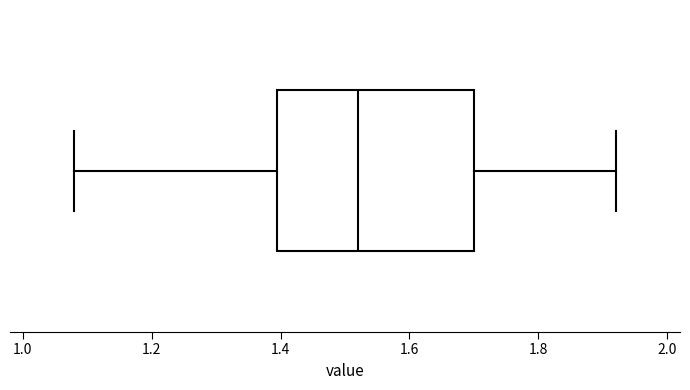

Read this box plot against the x-axis: the position of the median line, the range covered by the box, and the ends of both whiskers. The values are not printed on the chart, so give them approximately, as read against the axis.

median 1.52, box 1.40 to 1.70, whiskers 1.08 to 1.92